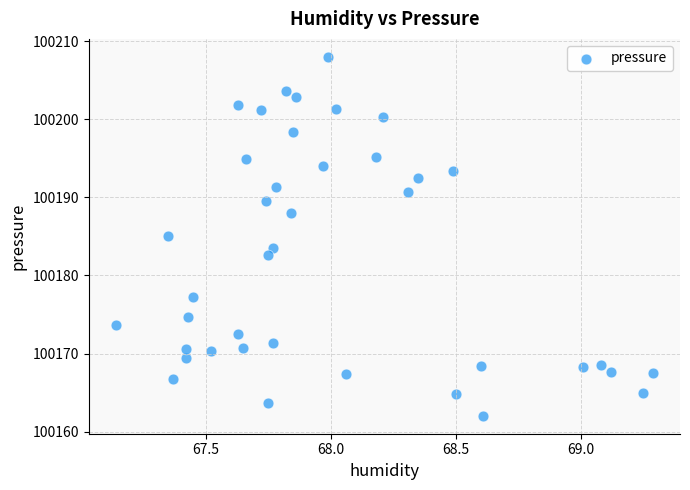

What is the range of Y values (max minus min)?

46.0